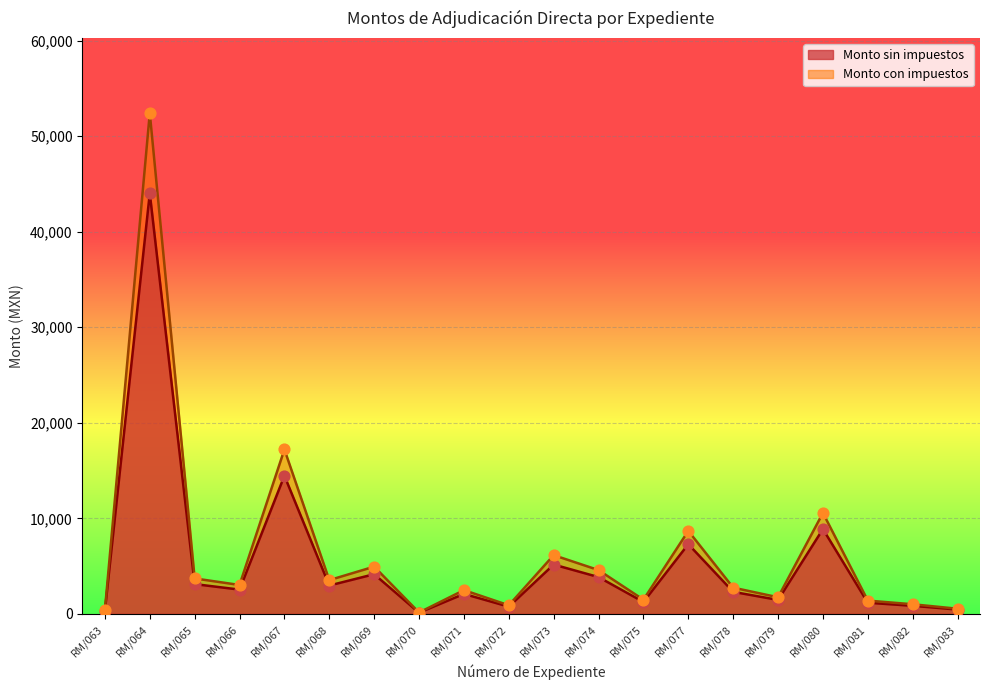

What are all the series names shown in the legend?

Monto sin impuestos, Monto con impuestos